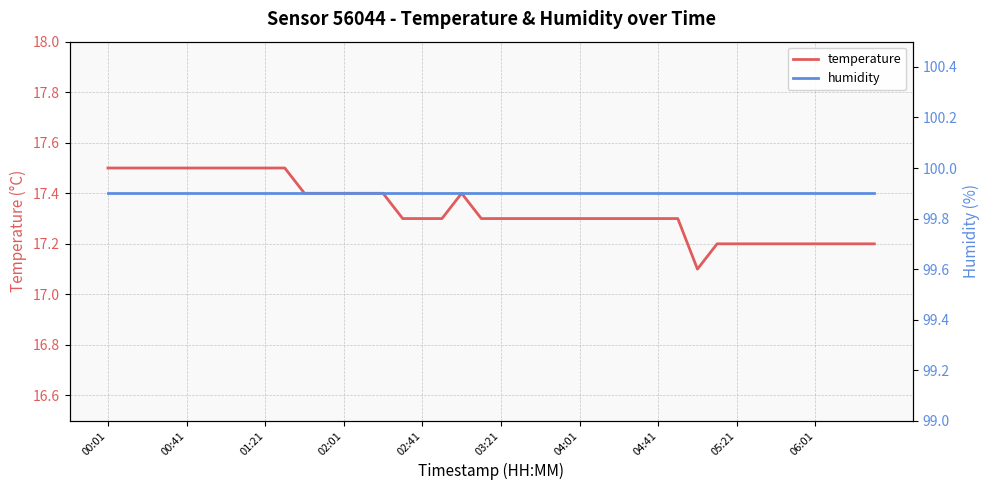

The value of humidity at 14 is 99.9. True or false?

True